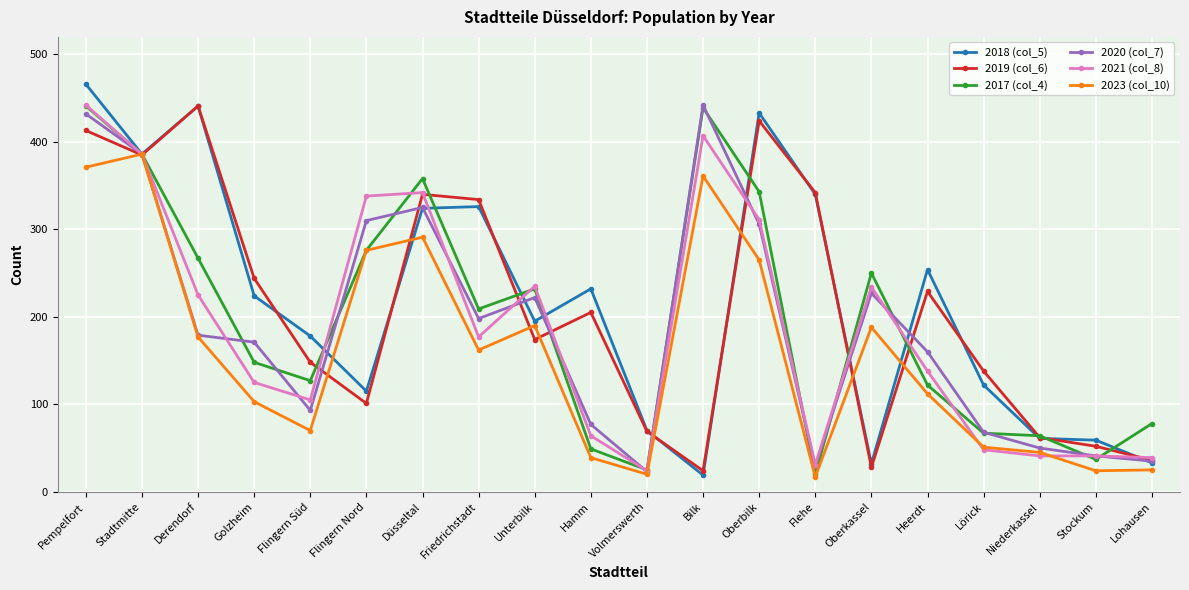

What is the label of the 9th point from the left?

Unterbilk